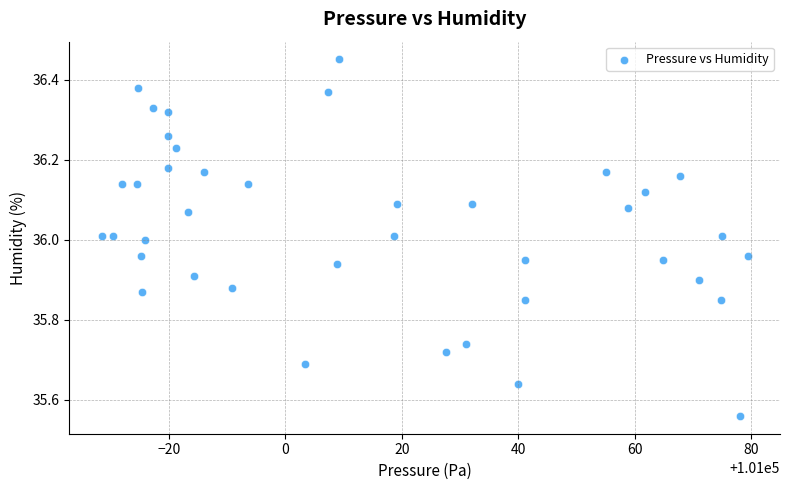

What is the range of Y values (max minus min)?

0.9